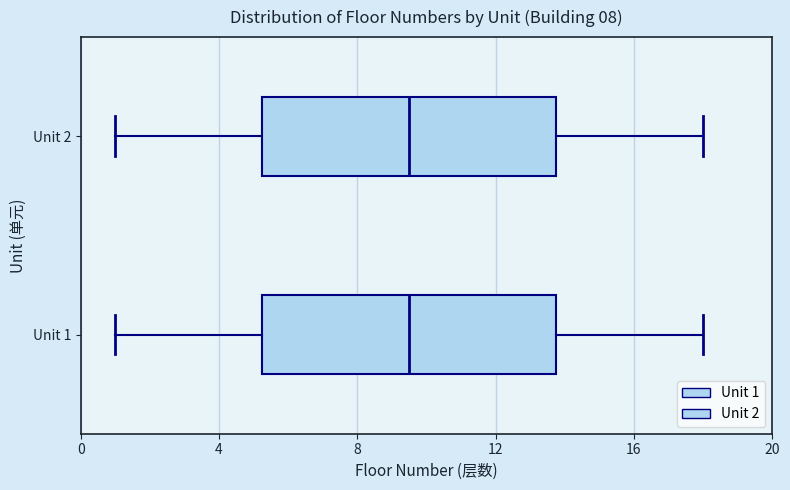

Where is the left edge of the box for Unit 1 on the x-axis? The values are not printed on the chart, so give them approximately, as read against the axis.

5.5